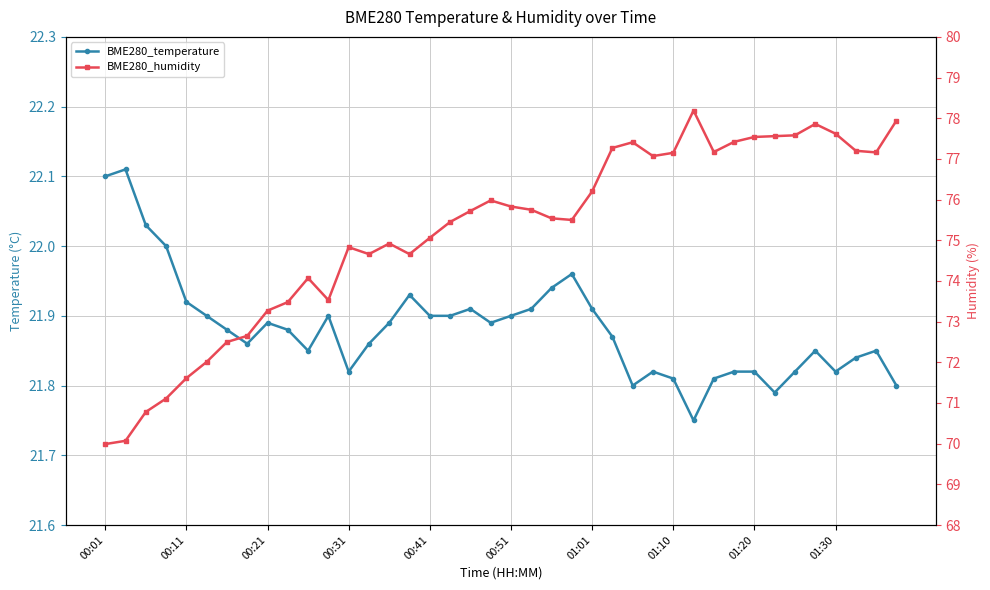

Read the BME280_temperature value at 01:01.

21.9